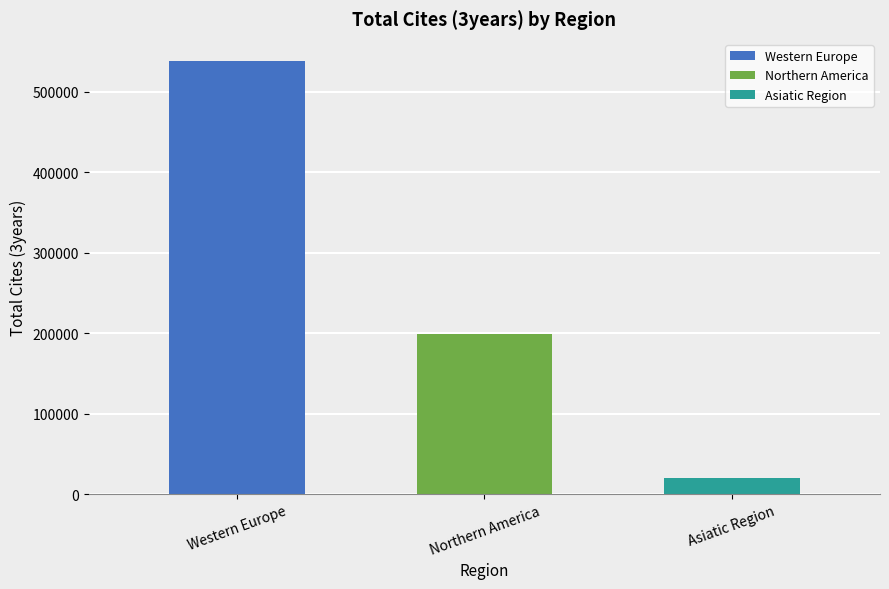

What is the smallest value displayed?

20363